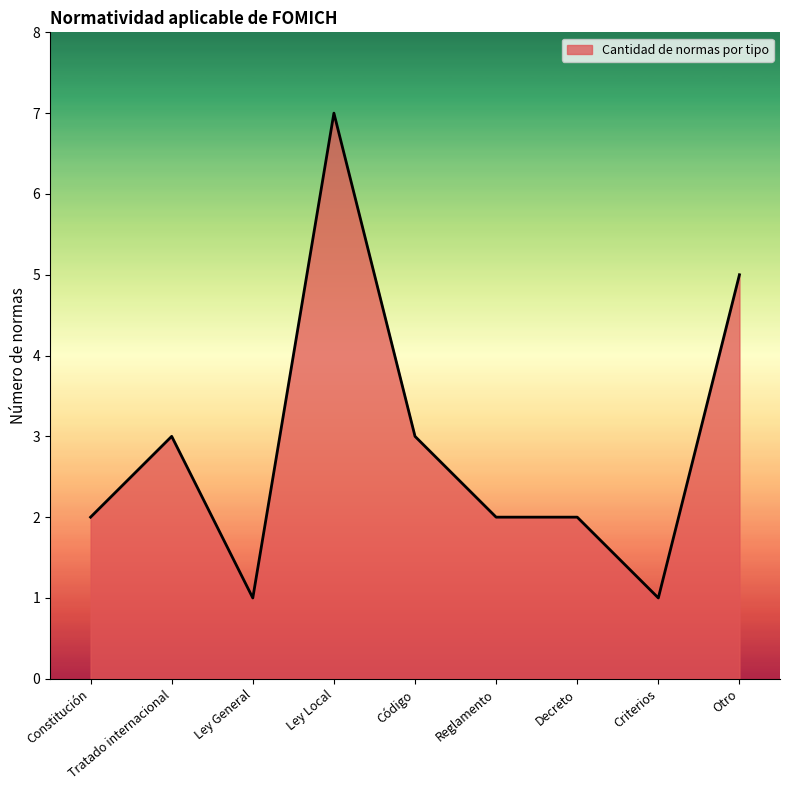

Between Ley Local and Constitución, which is larger?

Ley Local